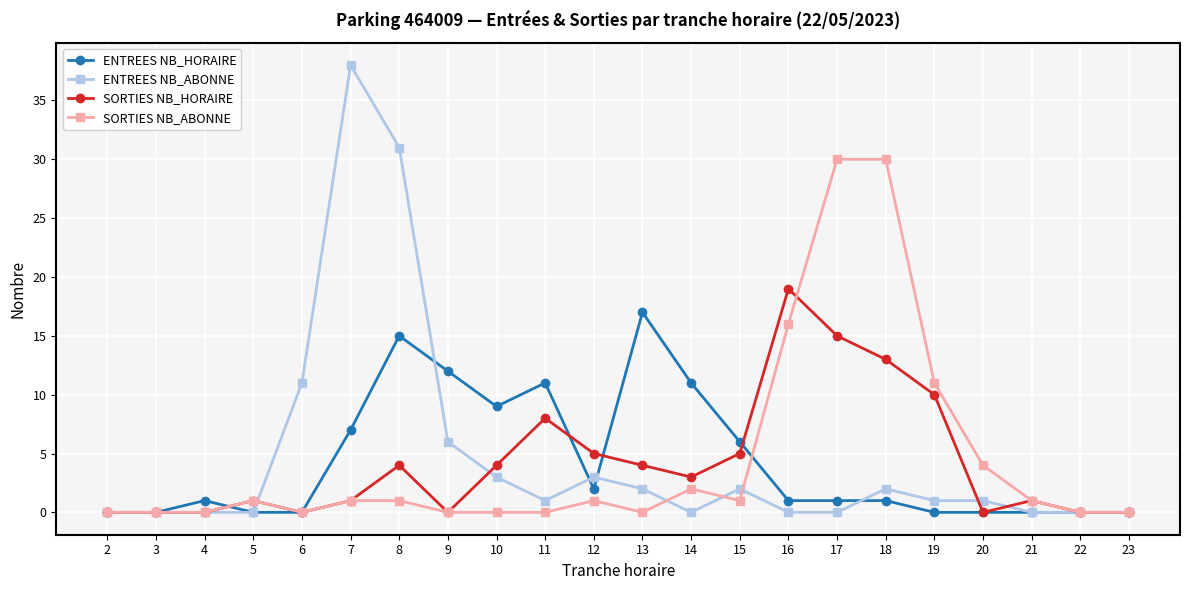

How many lines are shown in the chart?

4